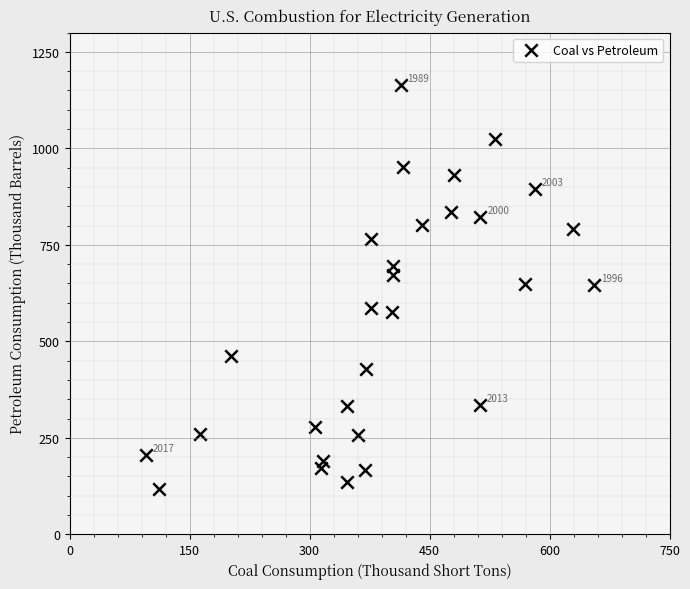

What is the range of X values (max minus min)?

560.8